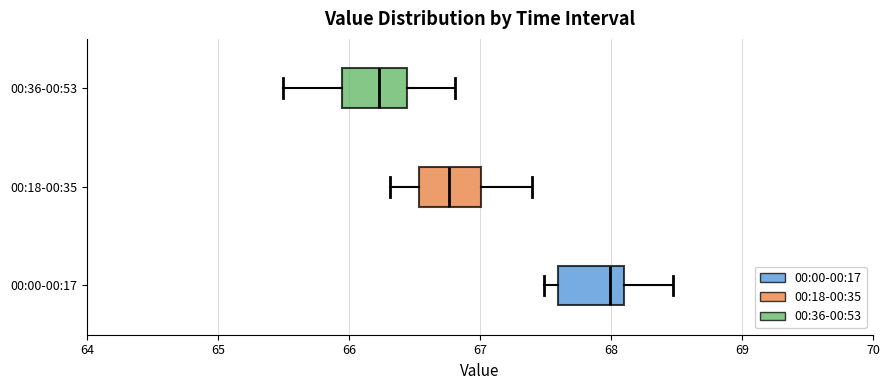

Reading bottom to top, transcribe this box plot: for each box, give where its median line is, the range the box spans, and where its two whiskers end, as read against the x-axis. The values are not printed on the chart, so give them approximately, as read against the axis.

00:00-00:17: median 68.0, box 67.6 to 68.1, whiskers 67.5 to 68.5
00:18-00:35: median 66.8, box 66.5 to 67.0, whiskers 66.3 to 67.4
00:36-00:53: median 66.2, box 66.0 to 66.4, whiskers 65.5 to 66.8